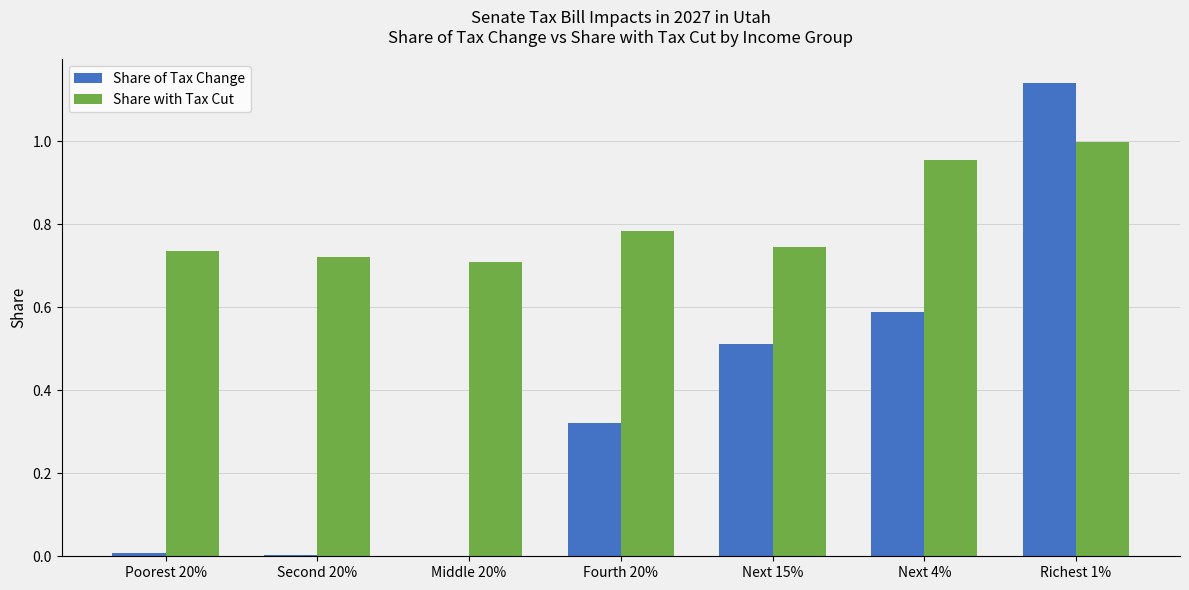

What is the sum of all Share with Tax Cut values?

5.6